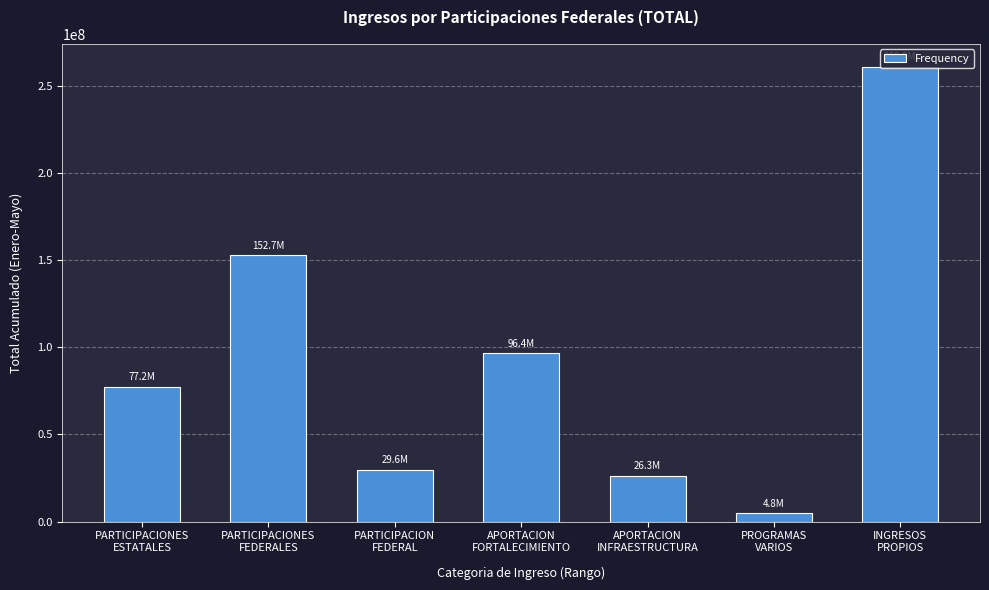

What is the value of the 3rd bar from the left?

29584266.8